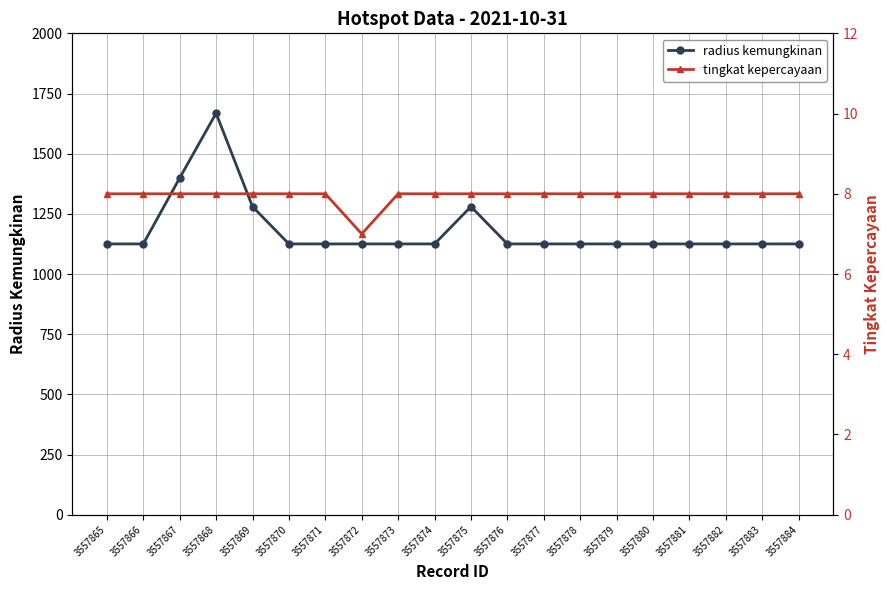

Rank the series at 3557876 from lowest to highest value.

tingkat kepercayaan, radius kemungkinan